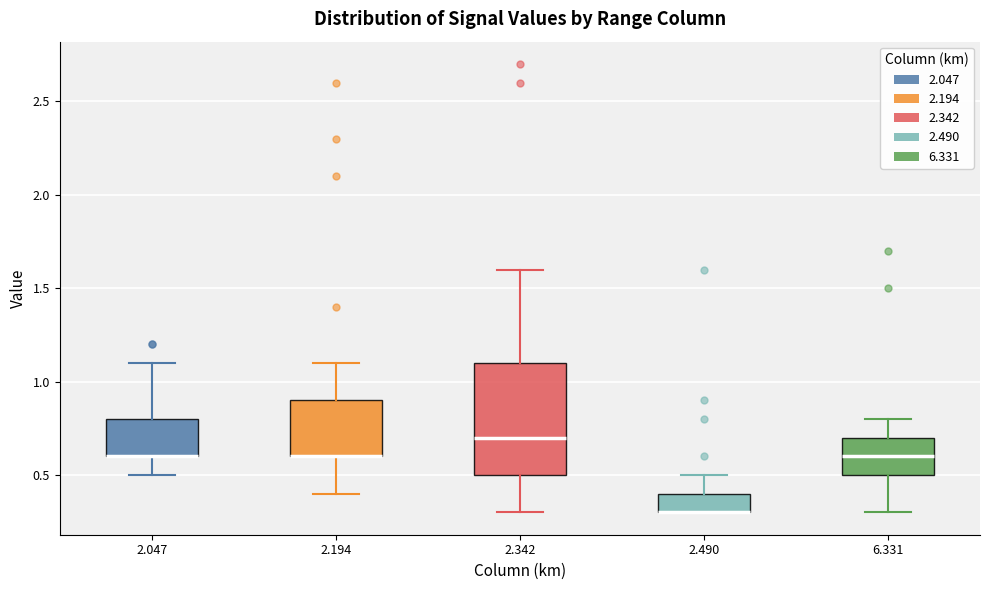

Where is the lower edge of the box at x = 6.331 on the y-axis? The values are not printed on the chart, so give them approximately, as read against the axis.

0.5